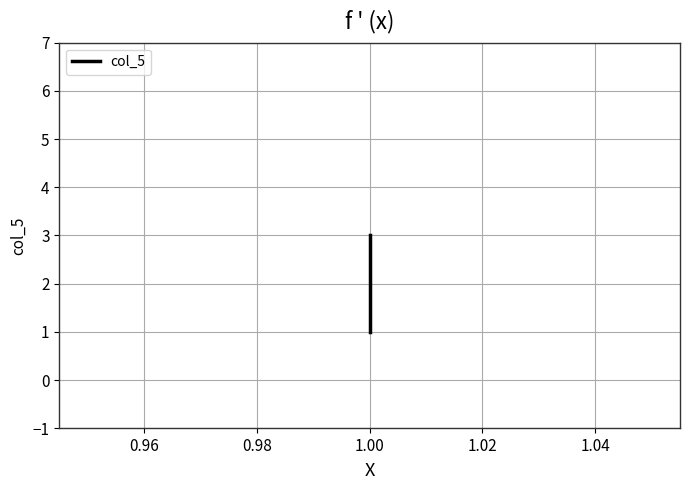

True or false: the data shows 2 at 1.00.

False